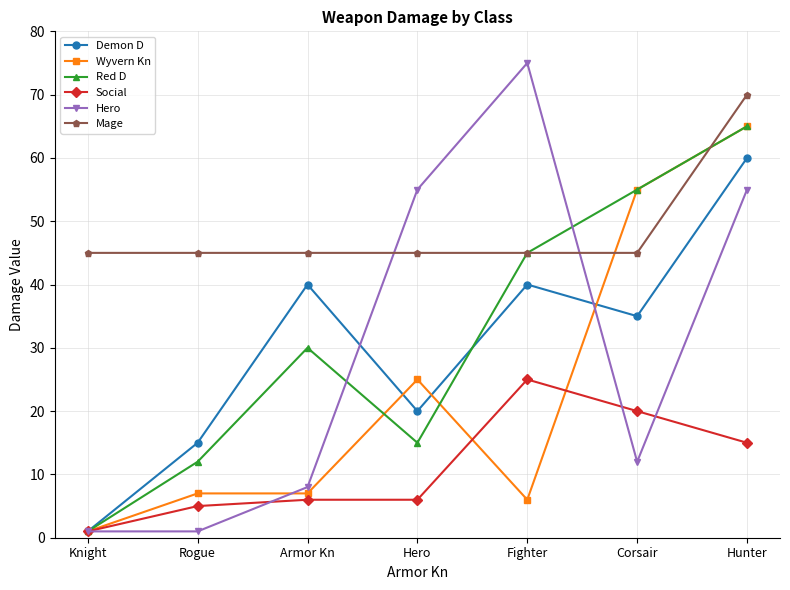

Which label corresponds to the largest value in the chart?

Fighter